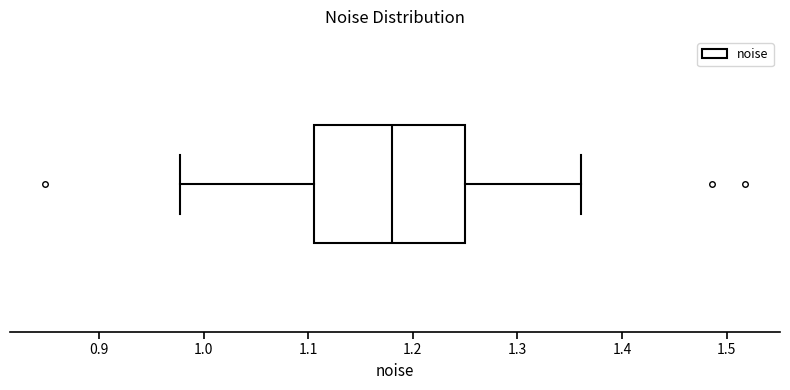

Where does the left whisker of the box end on the x-axis? The values are not printed on the chart, so give them approximately, as read against the axis.

0.98